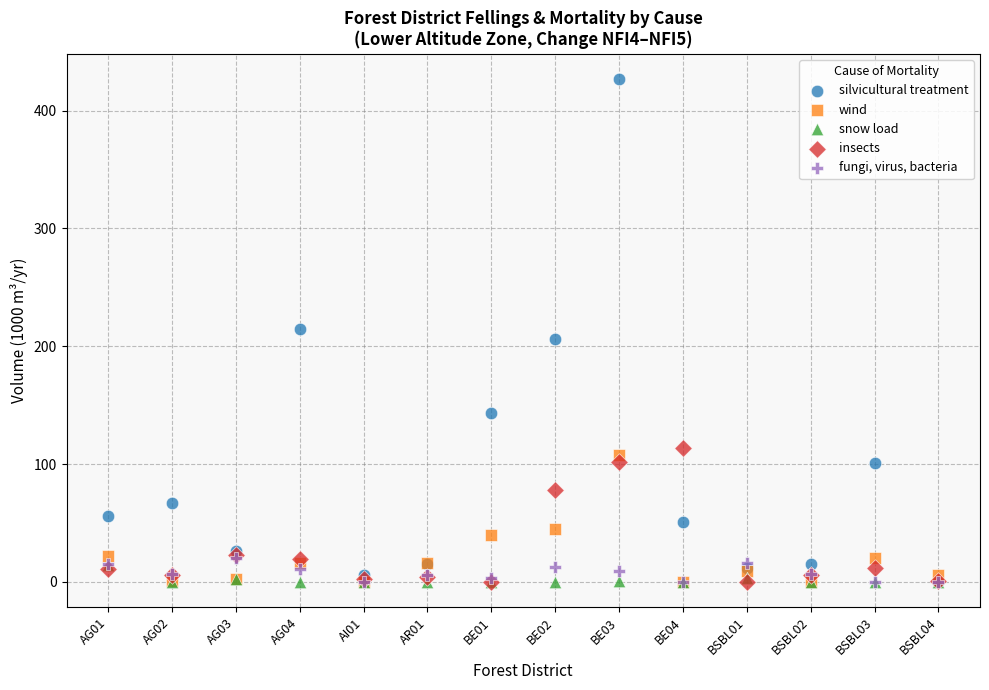

What are all the series names shown in the legend?

silvicultural treatment, wind, snow load, insects, fungi, virus, bacteria